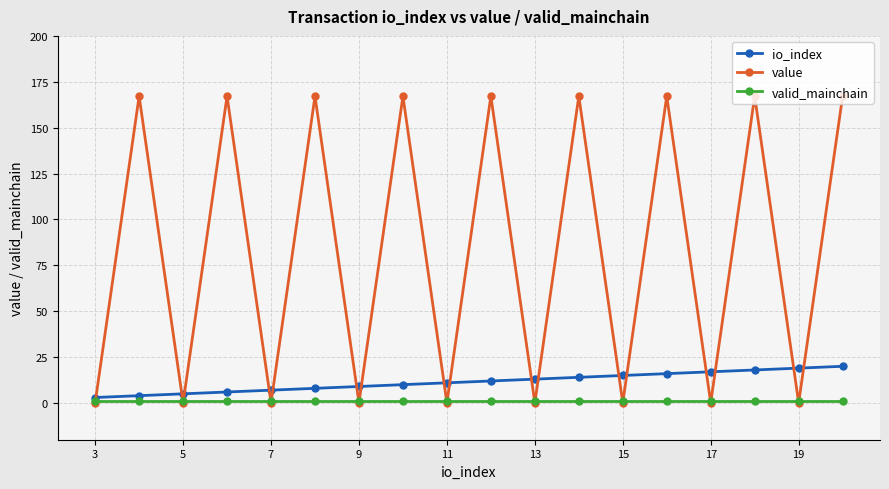

Which series has the largest total across all categories?

value